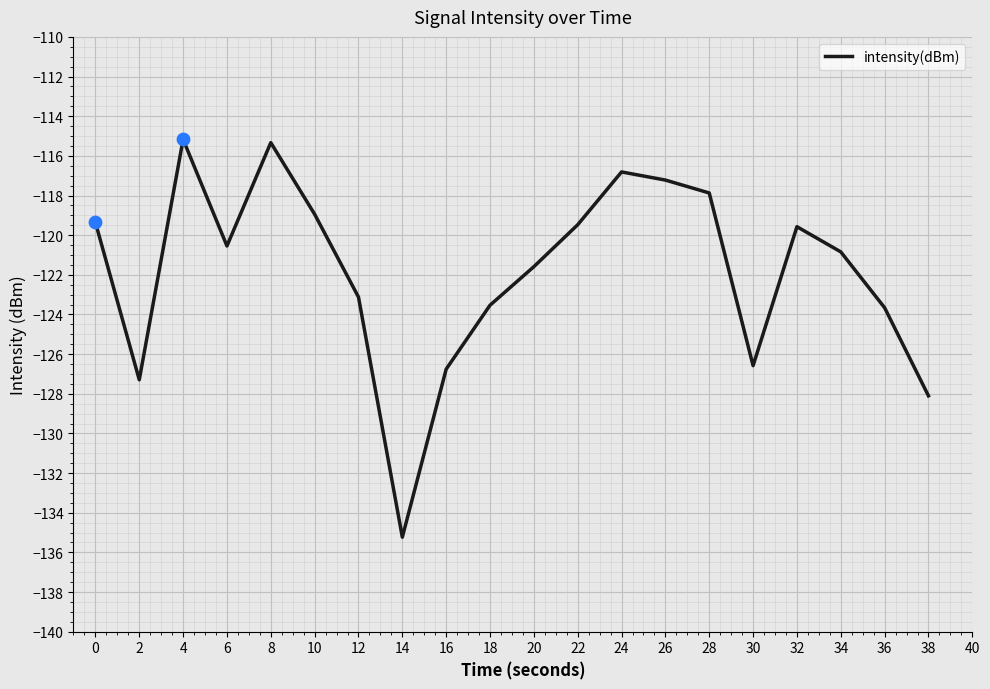

Between 18 and 16, which is larger?

18